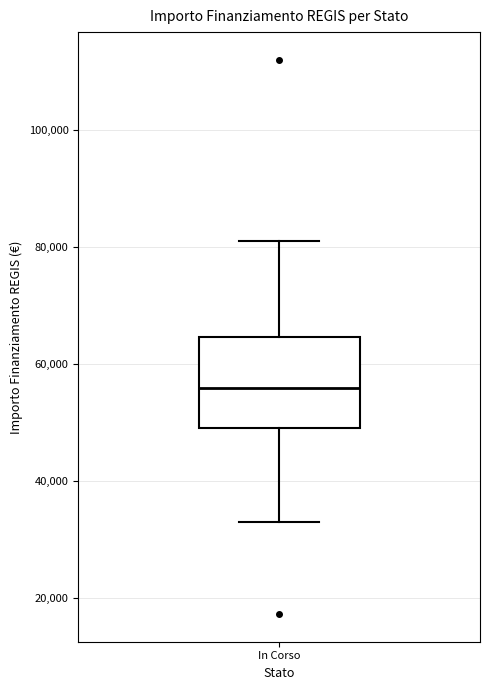

Where does the median line of the box for In Corso sit on the y-axis? The values are not printed on the chart, so give them approximately, as read against the axis.

56000